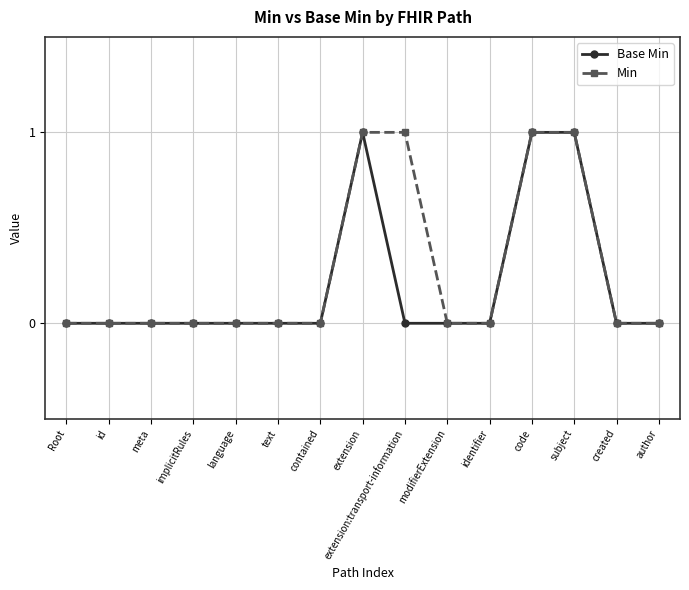

What is the difference between the Base Min values at text and subject?

1